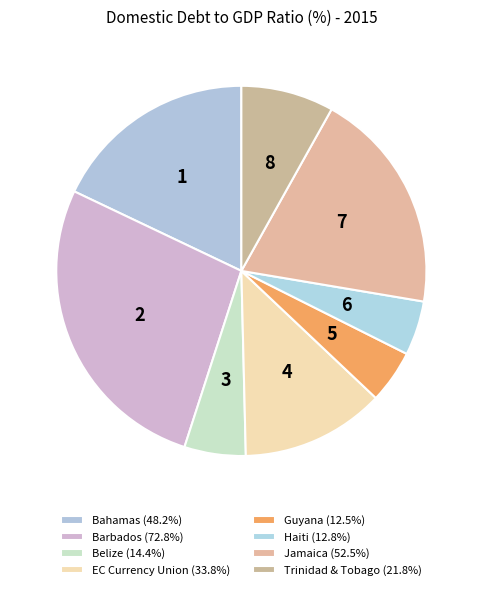

What is the change in value from EC Currency Union to Trinidad & Tobago?

-12.0